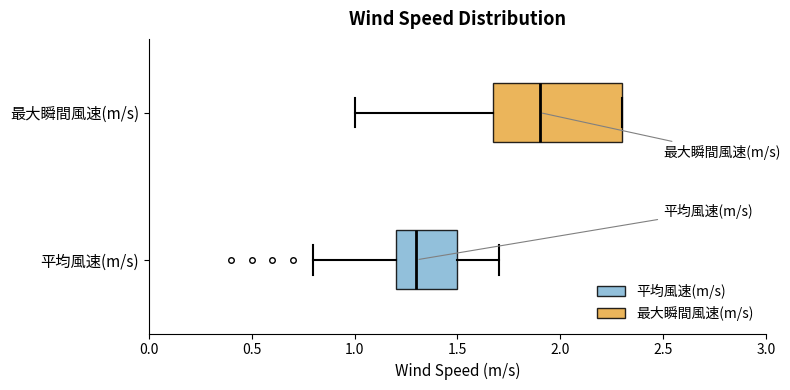

Where is the right edge of the box for 最大瞬間風速(m/s) on the x-axis? The values are not printed on the chart, so give them approximately, as read against the axis.

2.3